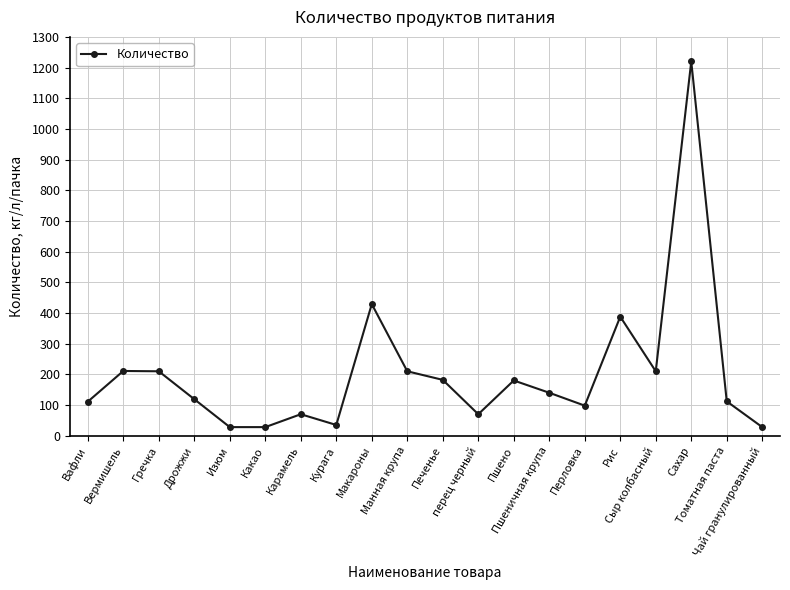

Does the chart display data point markers on the line(s)?

Yes